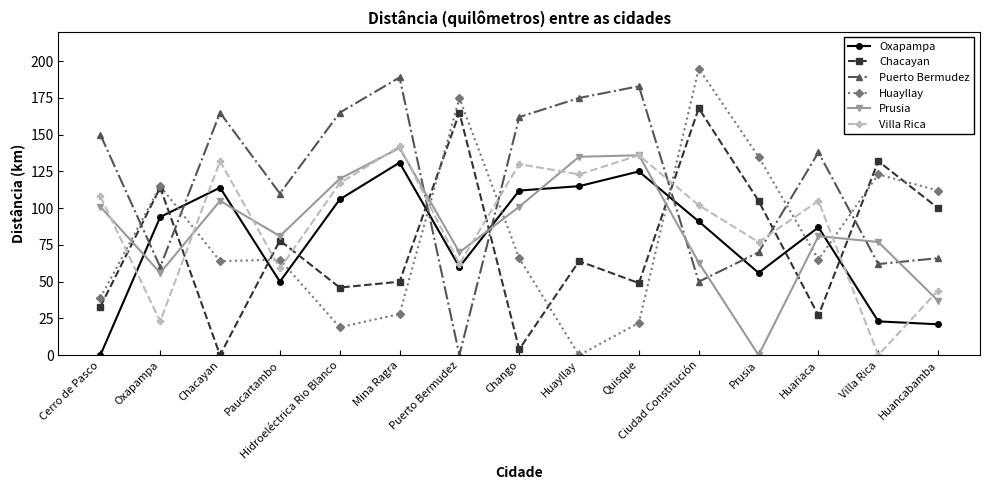

Between Cerro de Pasco and Ciudad Constitución, which series saw the biggest shift?

Huayllay